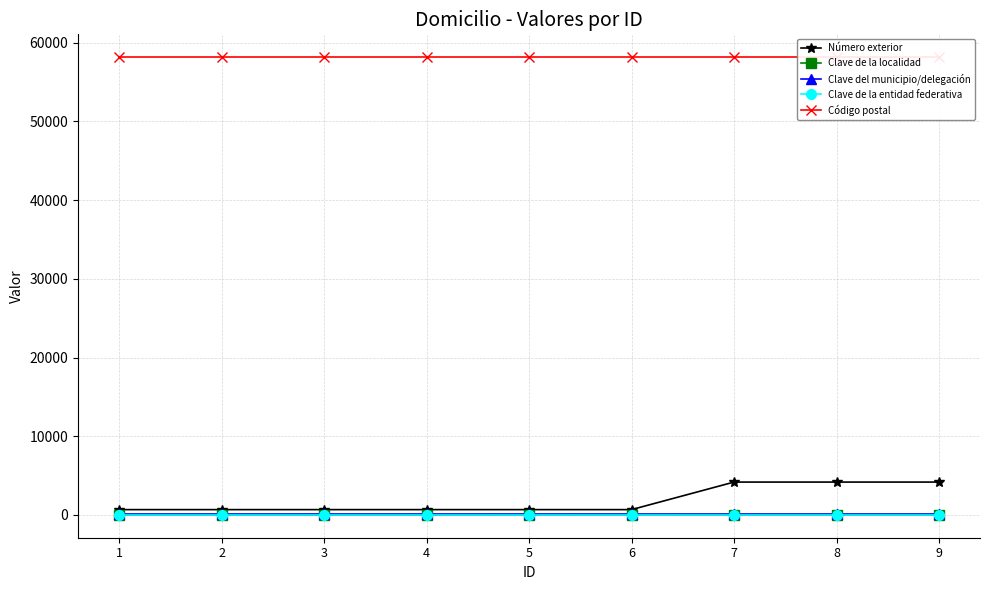

Which series has the largest total across all categories?

Código postal